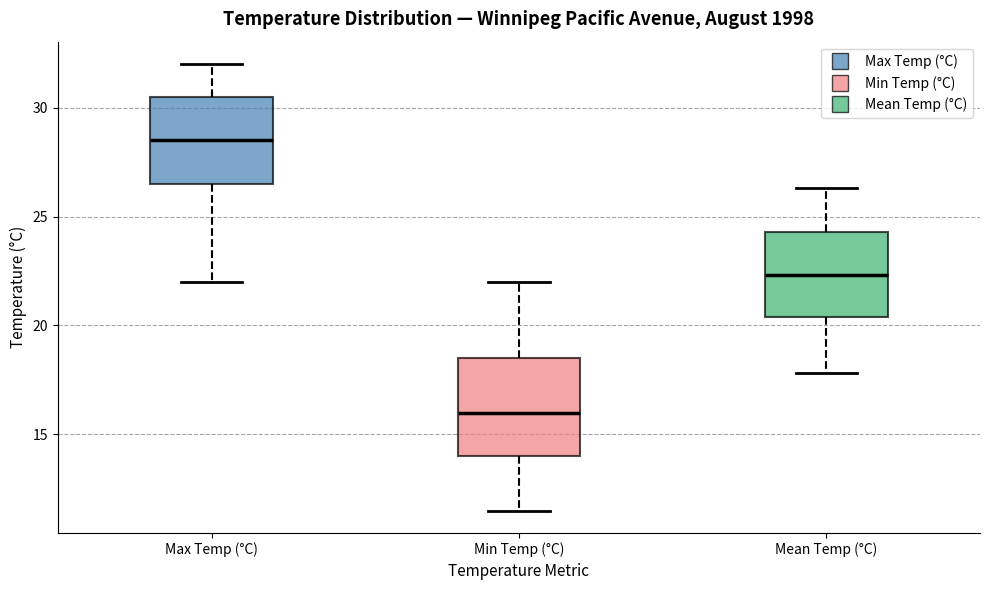

Reading left to right, read every box against the y-axis: the position of its median line, the range the box covers, and the ends of its whiskers. The values are not printed on the chart, so give them approximately, as read against the axis.

Max Temp (°C): median 28.5, box 26.5 to 30.5, whiskers 22.0 to 32.0
Min Temp (°C): median 16.0, box 14.0 to 18.5, whiskers 11.5 to 22.0
Mean Temp (°C): median 22.5, box 20.5 to 24.5, whiskers 18.0 to 26.5